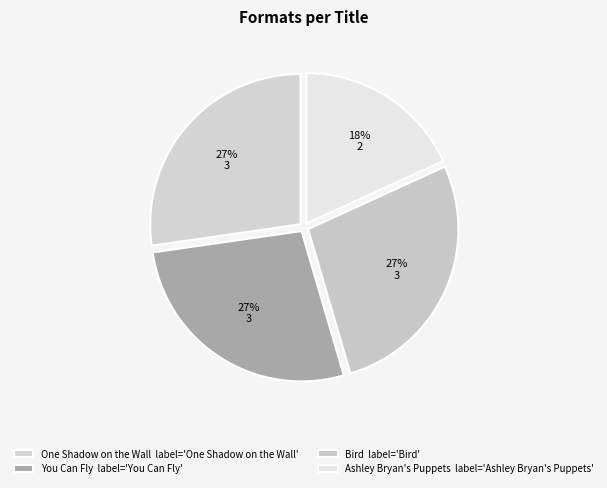

How many segments does this pie chart have?

4